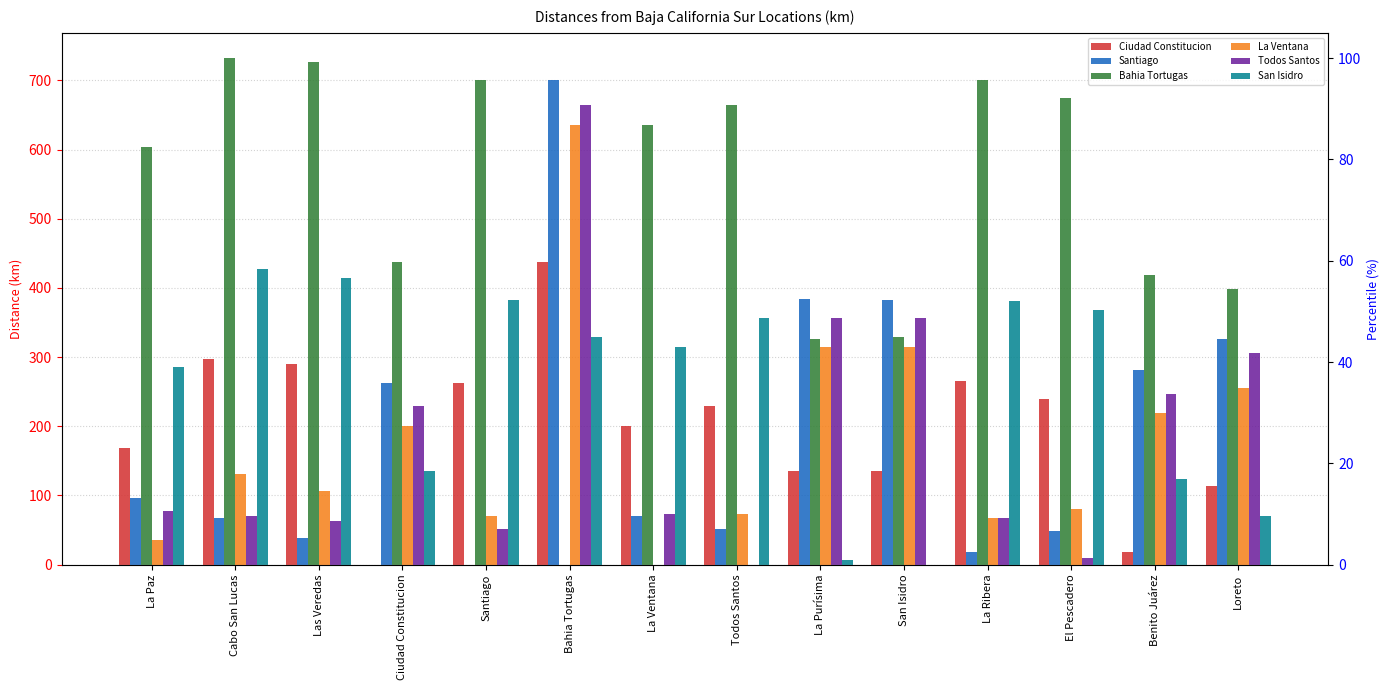

Reading right to left, extract all data points from this chart.

Ciudad Constitucion: Loreto=113	Benito Juárez=18	El Pescadero=239	La Ribera=265	San Isidro=136	La Purísima=135	Todos Santos=229	La Ventana=201	Bahia Tortugas=437	Santiago=263	Ciudad Constitucion=0	Las Veredas=290	Cabo San Lucas=297	La Paz=168
Santiago: Loreto=326	Benito Juárez=281	El Pescadero=48	La Ribera=18	San Isidro=383	La Purísima=384	Todos Santos=52	La Ventana=71	Bahia Tortugas=700	Santiago=0	Ciudad Constitucion=263	Las Veredas=38	Cabo San Lucas=68	La Paz=97
Bahia Tortugas: Loreto=399	Benito Juárez=419	El Pescadero=675	La Ribera=701	San Isidro=329	La Purísima=326	Todos Santos=665	La Ventana=635	Bahia Tortugas=0	Santiago=700	Ciudad Constitucion=437	Las Veredas=727	Cabo San Lucas=732	La Paz=604
La Ventana: Loreto=255	Benito Juárez=219	El Pescadero=80	La Ribera=67	San Isidro=314	La Purísima=315	Todos Santos=73	La Ventana=0	Bahia Tortugas=635	Santiago=71	Ciudad Constitucion=201	Las Veredas=107	Cabo San Lucas=131	La Paz=35
Todos Santos: Loreto=306	Benito Juárez=246	El Pescadero=10	La Ribera=67	San Isidro=357	La Purísima=357	Todos Santos=0	La Ventana=73	Bahia Tortugas=665	Santiago=52	Ciudad Constitucion=229	Las Veredas=63	Cabo San Lucas=70	La Paz=78
San Isidro: Loreto=71	Benito Juárez=124	El Pescadero=368	La Ribera=381	San Isidro=0	La Purísima=7	Todos Santos=357	La Ventana=314	Bahia Tortugas=329	Santiago=383	Ciudad Constitucion=136	Las Veredas=414	Cabo San Lucas=427	La Paz=286